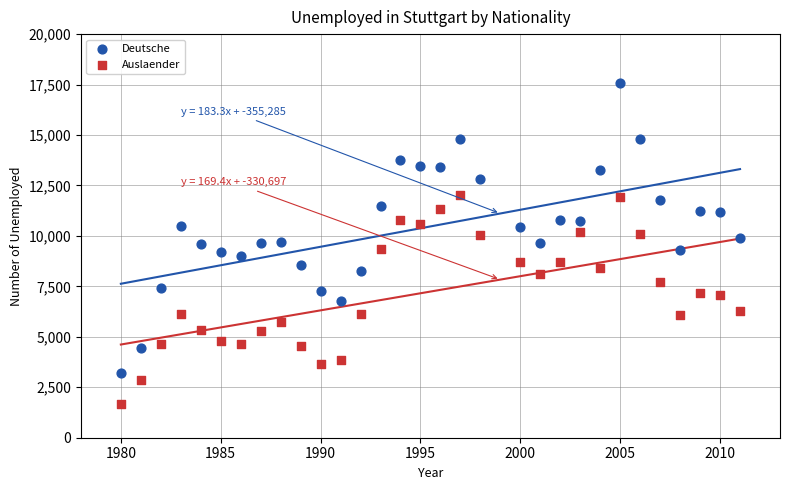

Which series has the widest spread of Y values?

Deutsche